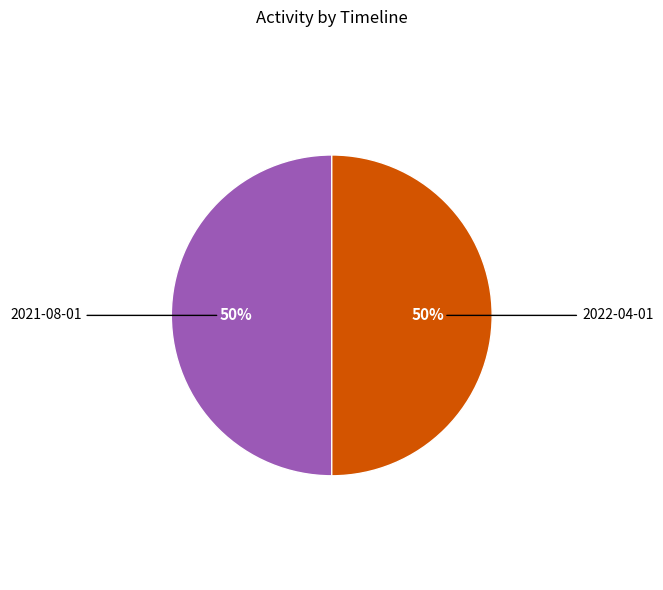

The 2021-08-01 slice represents 61% of the pie. True or false?

False